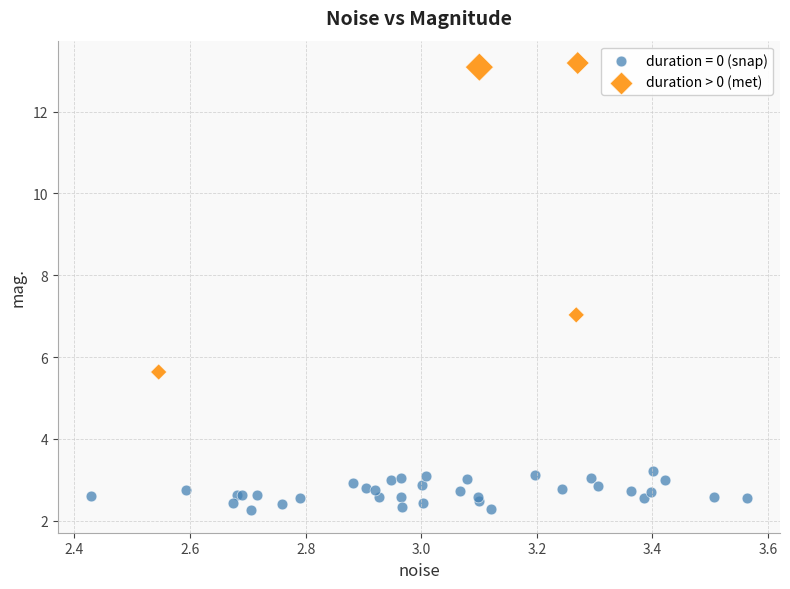

Which series contains the highest Y value?

duration > 0 (met)